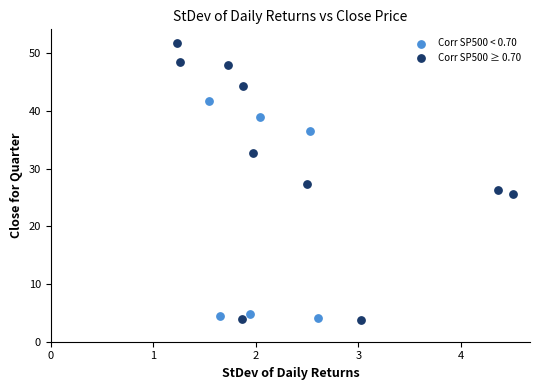

Which series has the widest spread of Y values?

Corr SP500 ≥ 0.70